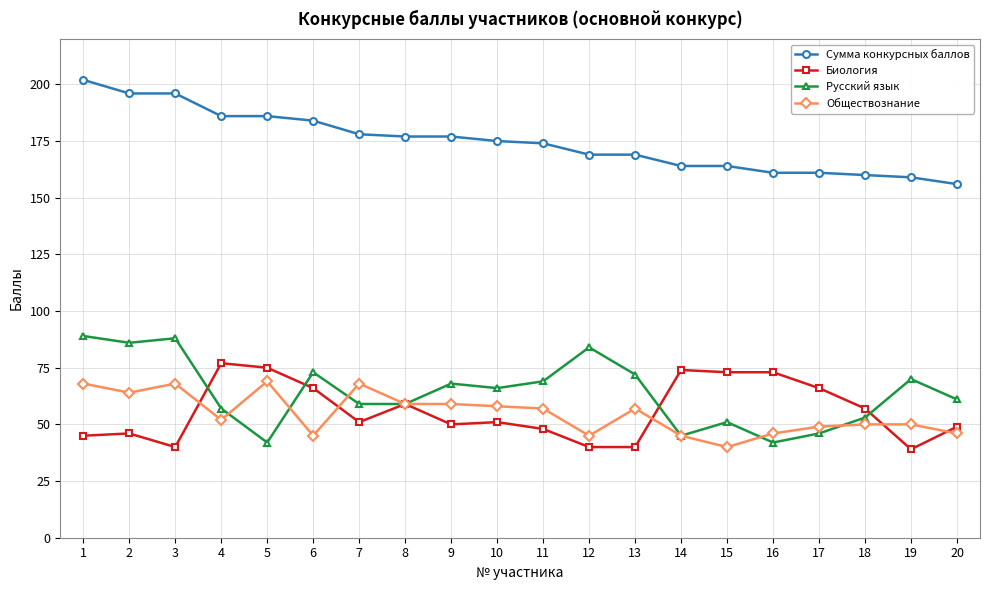

True or false: Русский язык and Биология intersect in this chart.

True